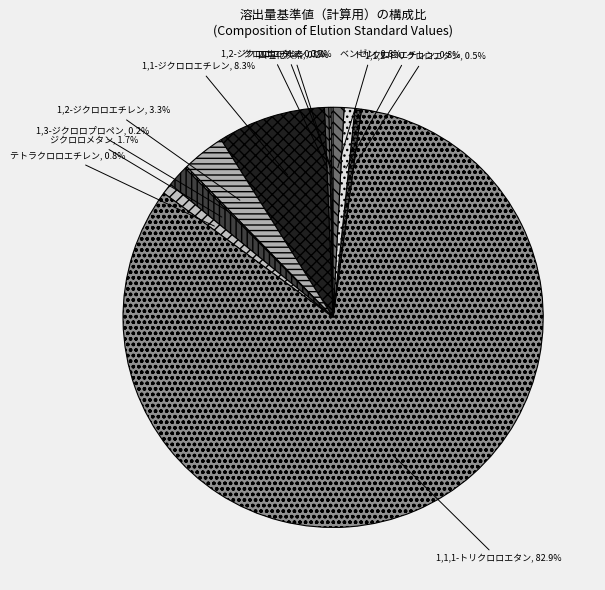

Is there a majority slice in this chart?

Yes